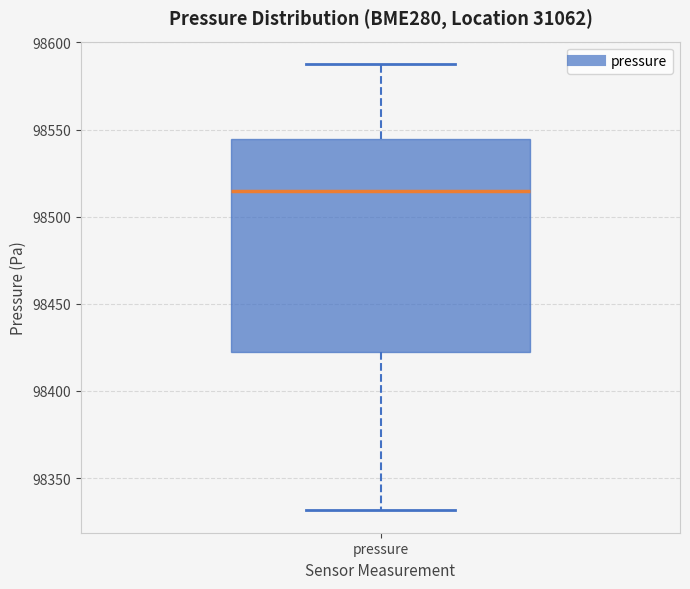

Read this box plot against the y-axis: the position of the median line, the range covered by the box, and the ends of both whiskers. The values are not printed on the chart, so give them approximately, as read against the axis.

median 98515, box 98420 to 98545, whiskers 98330 to 98590